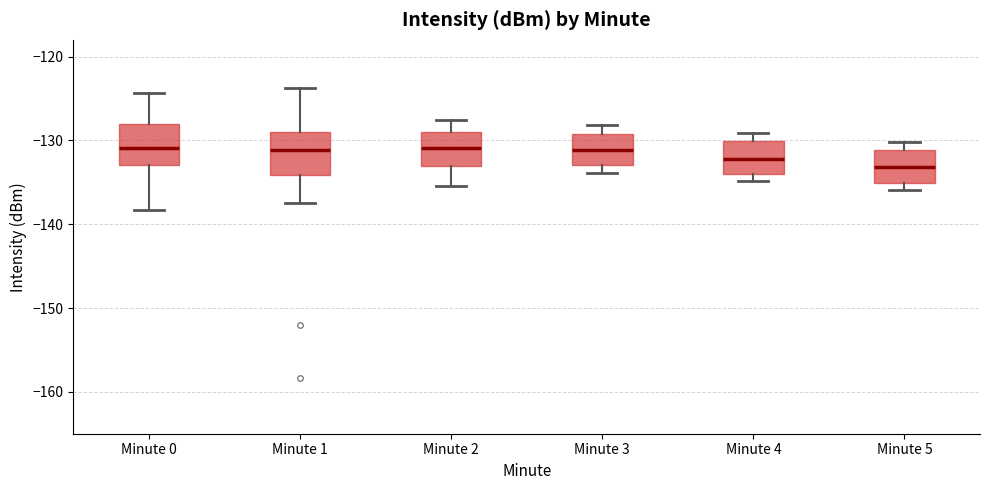

Where does the median line of the box for Minute 4 sit on the y-axis? The values are not printed on the chart, so give them approximately, as read against the axis.

-132